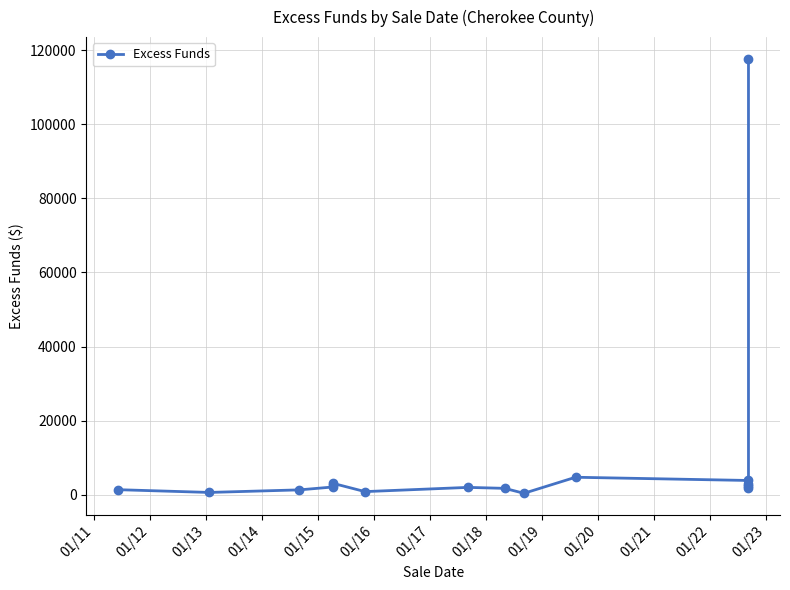

Which category has the lowest value across all series?

01/19